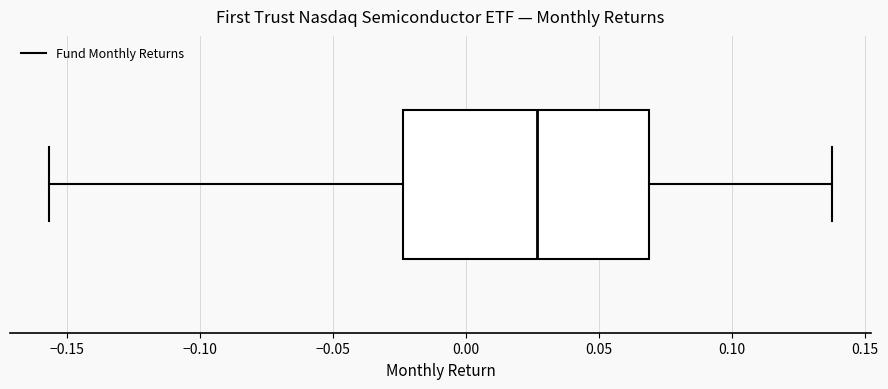

Transcribe this box plot: give where the median line is, the range the box spans, and where the two whiskers end, as read against the x-axis. The values are not printed on the chart, so give them approximately, as read against the axis.

median 0.025, box -0.025 to 0.070, whiskers -0.155 to 0.140